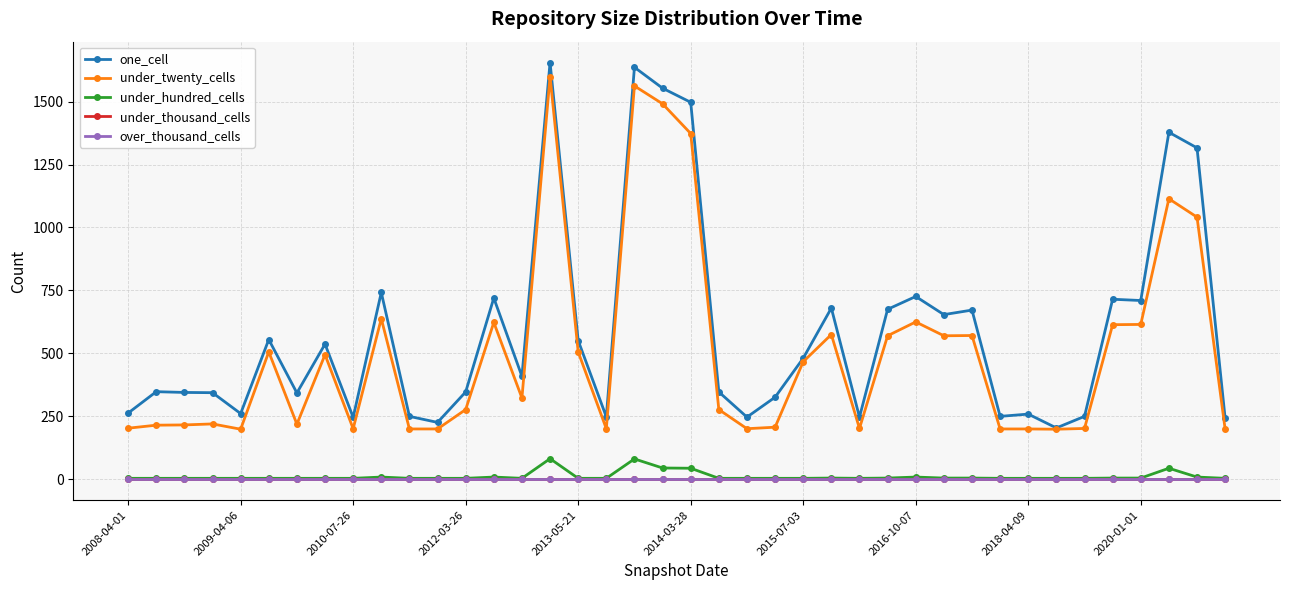

Is this an area chart (filled region under the line)?

No